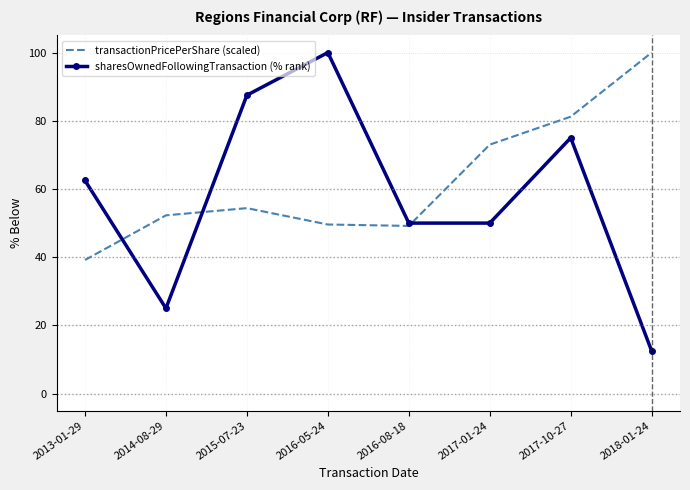

Rank the series at 2016-05-24 from highest to lowest value.

sharesOwnedFollowingTransaction (% rank), transactionPricePerShare (scaled)